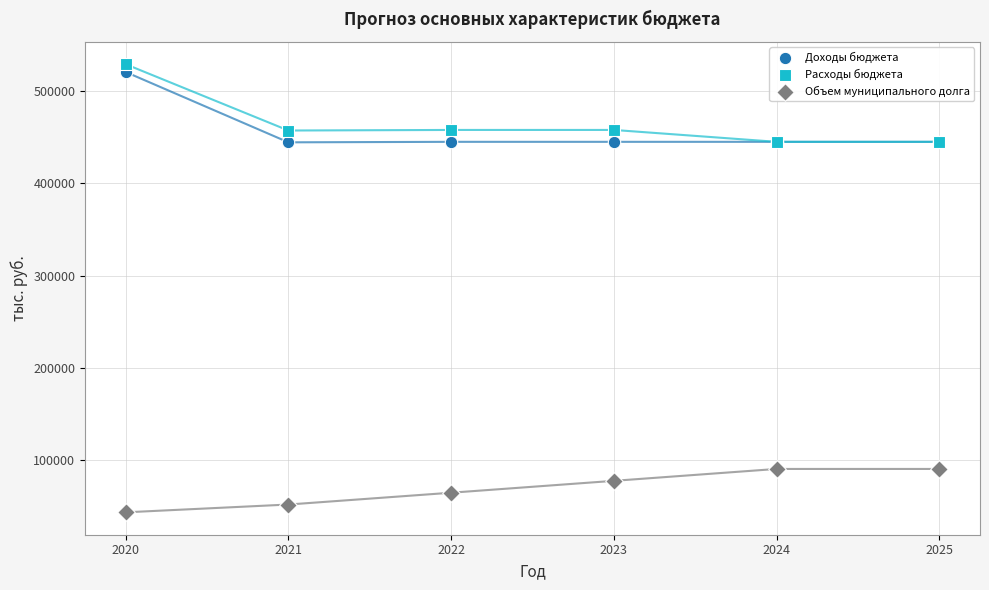

Which series reaches the maximum Y coordinate?

Расходы бюджета